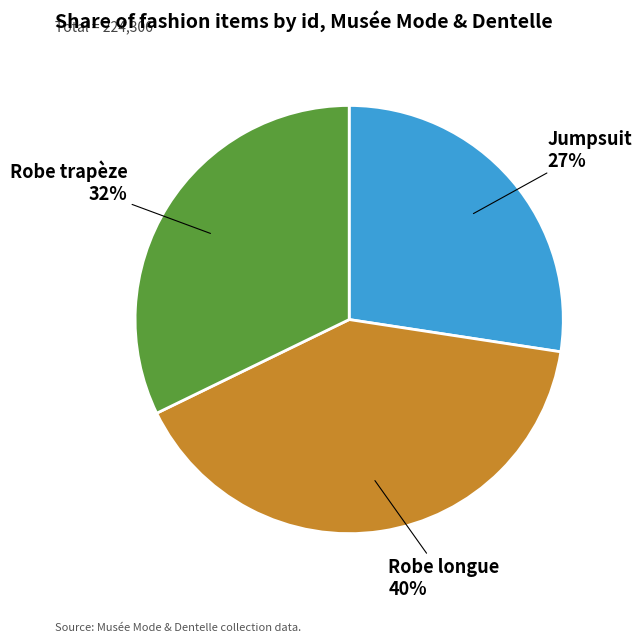

To the nearest percent, what is the combined percentage of Robe longue and Robe trapèze?

73%